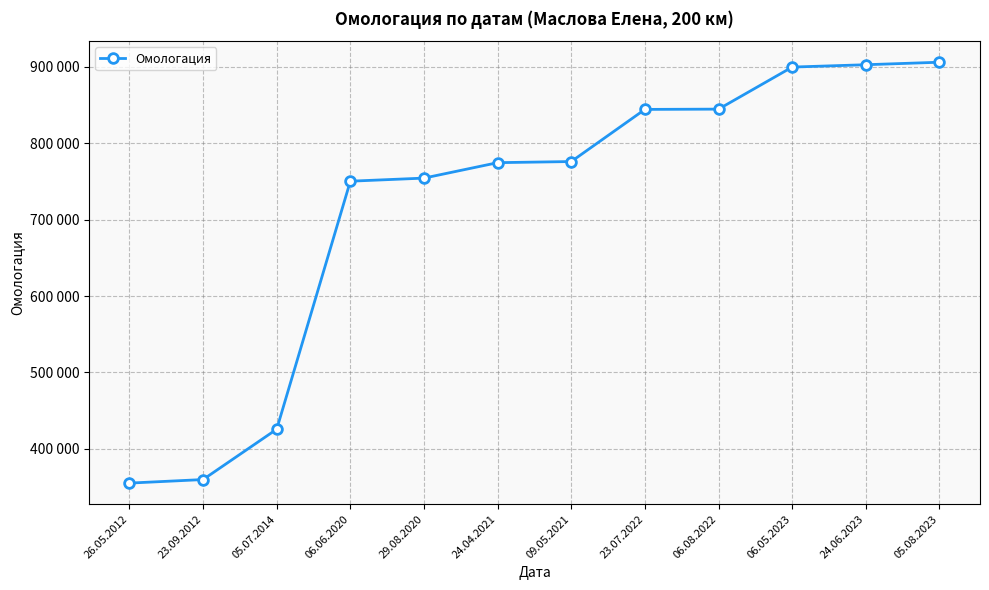

At which category does the chart reach its peak across all series?

05.08.2023